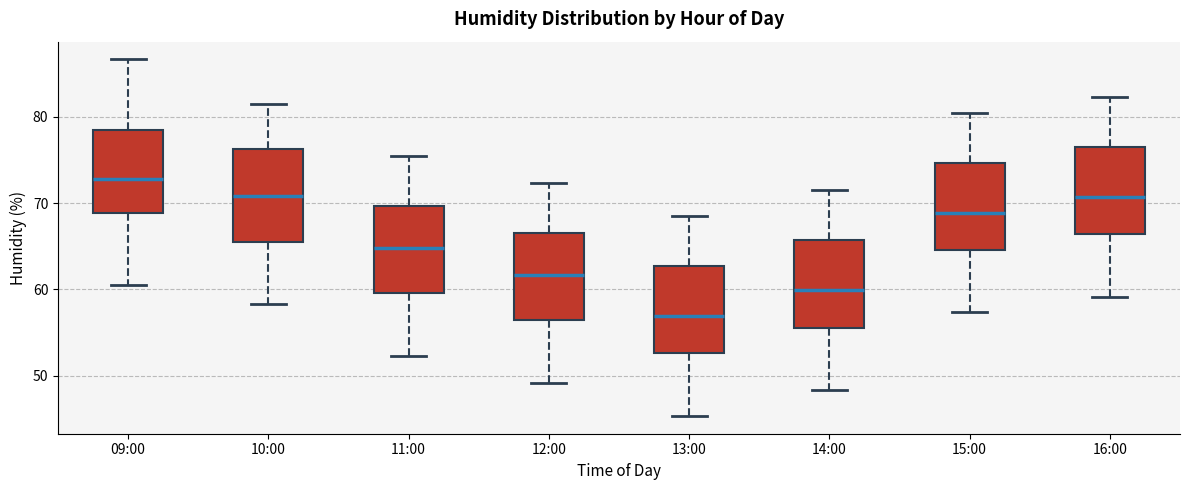

Which box has the lowest median line?

13:00